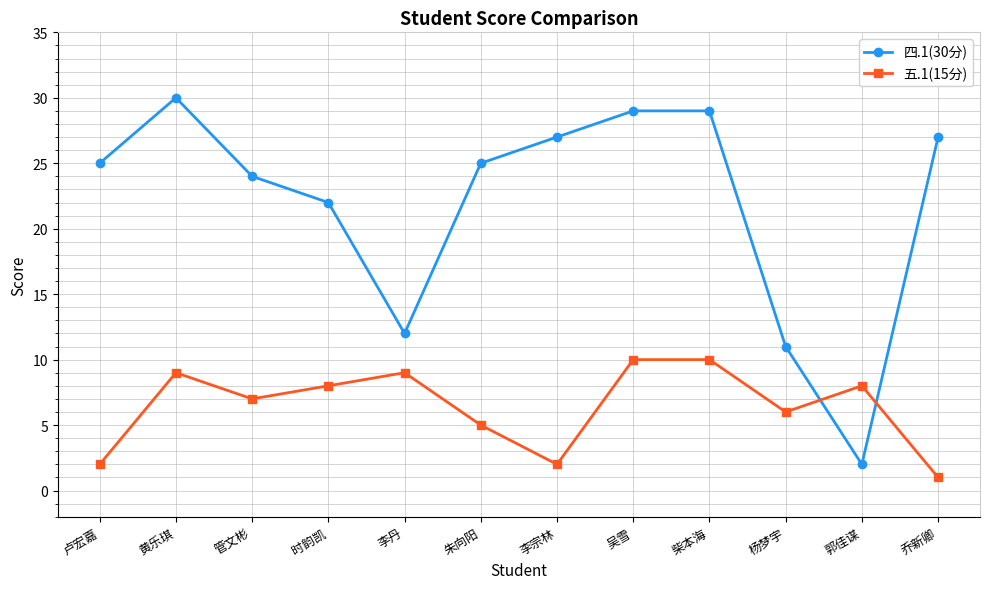

What is the difference between the 四.1(30分) values at 乔新卿 and 时韵凯?

5